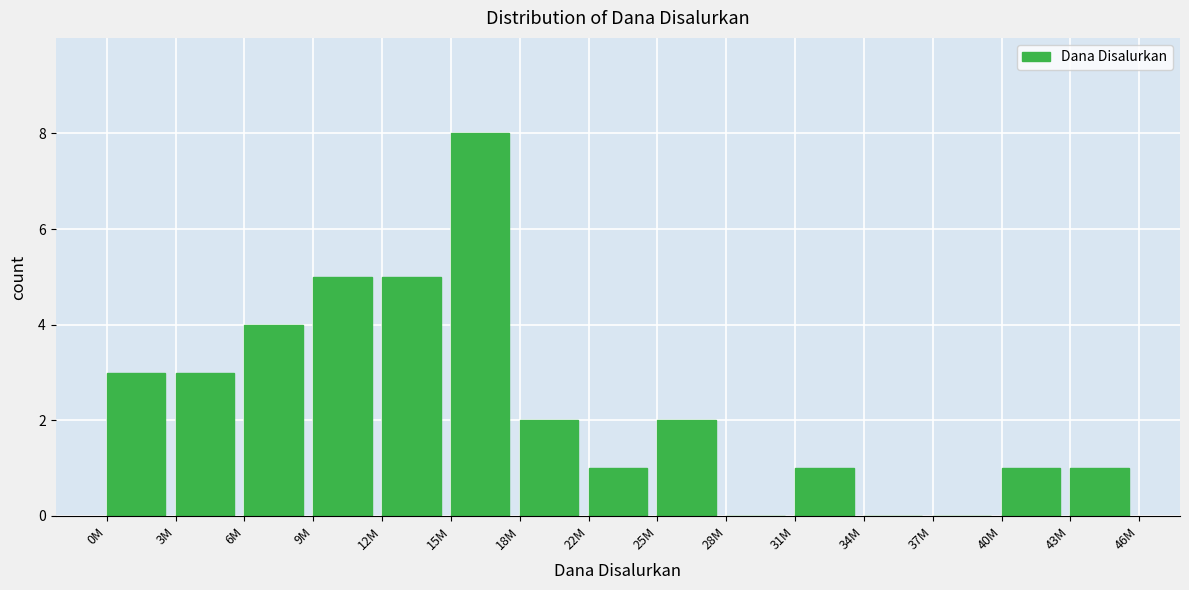

Reading left to right, what are all the values shown in this chart?

0M=3	3M=3	6M=4	9M=5	12M=5	15M=8	18M=2	22M=1	25M=2	28M=0	31M=1	34M=0	37M=0	40M=1	43M=1